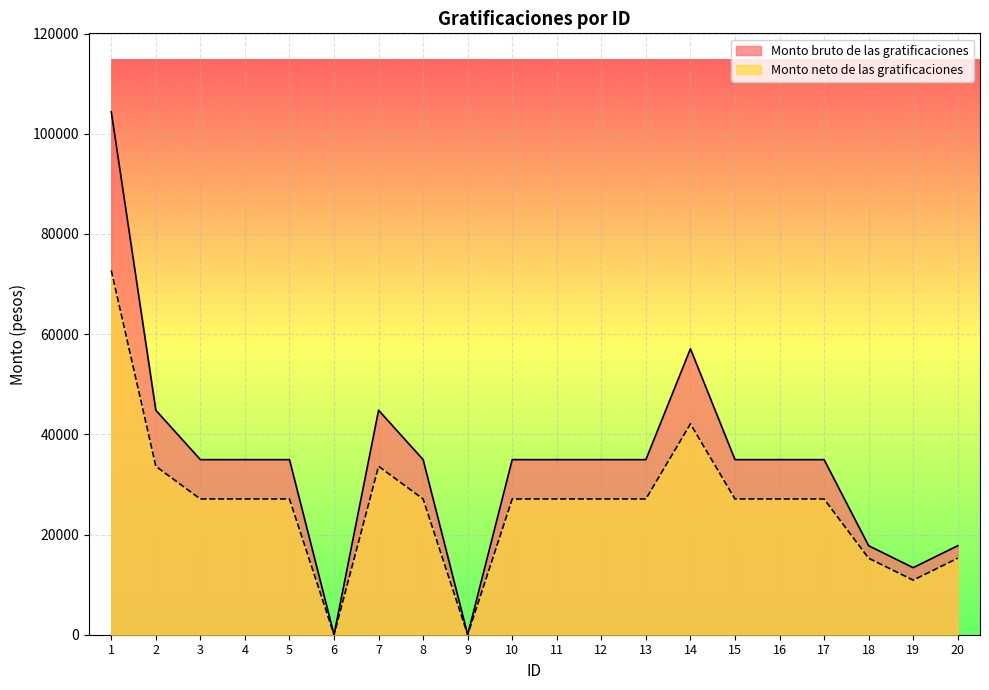

What is the sum of all Monto bruto de las gratificaciones values?

684518.6